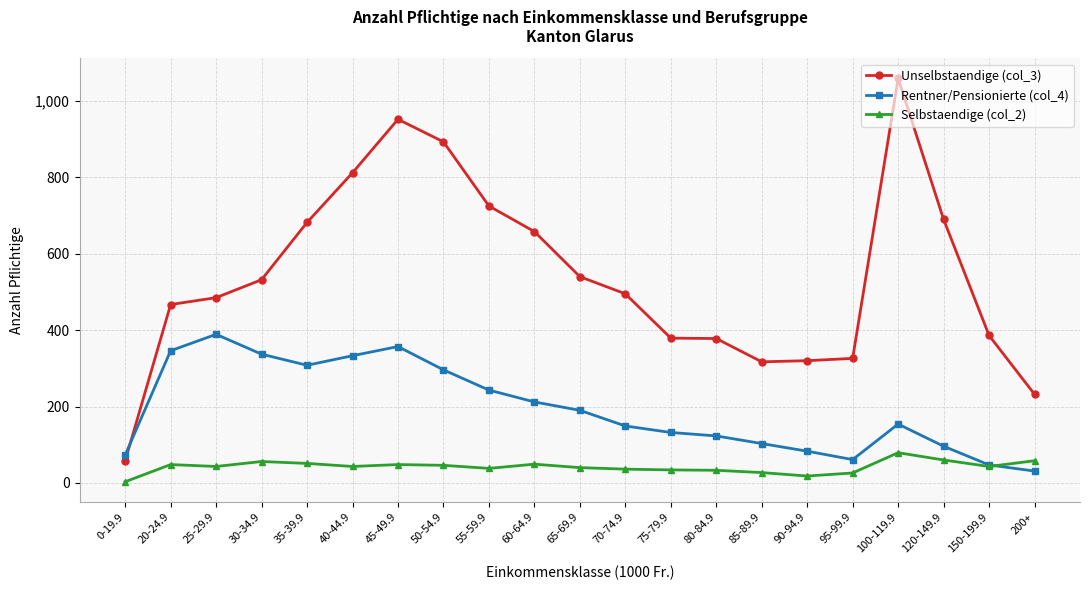

At 95-99.9, list the series in order from smallest to largest.

Selbstaendige (col_2), Rentner/Pensionierte (col_4), Unselbstaendige (col_3)